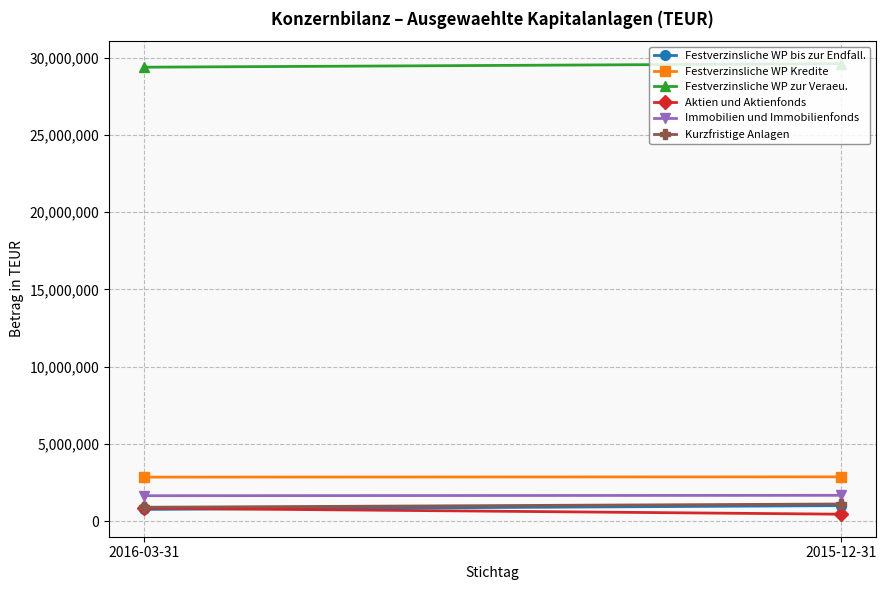

At which label does Aktien und Aktienfonds reach its minimum?

2015-12-31